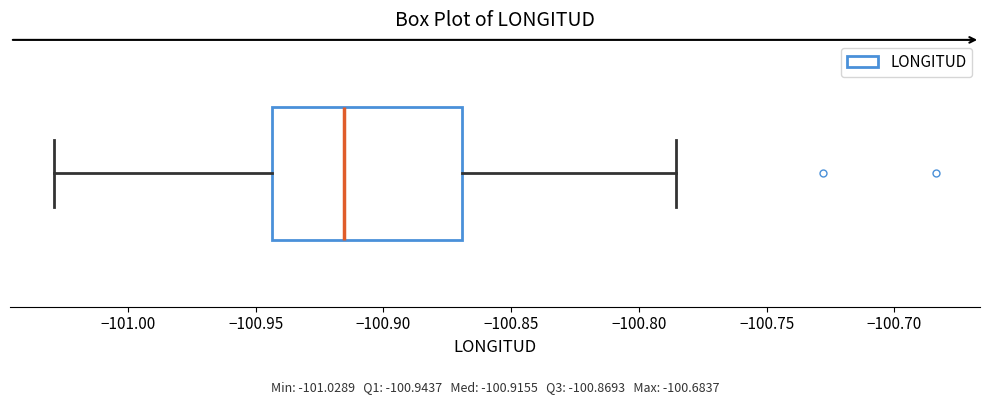

Read this box plot against the x-axis: the position of the median line, the range covered by the box, and the ends of both whiskers. The values are not printed on the chart, so give them approximately, as read against the axis.

median -100.915, box -100.945 to -100.870, whiskers -101.030 to -100.785